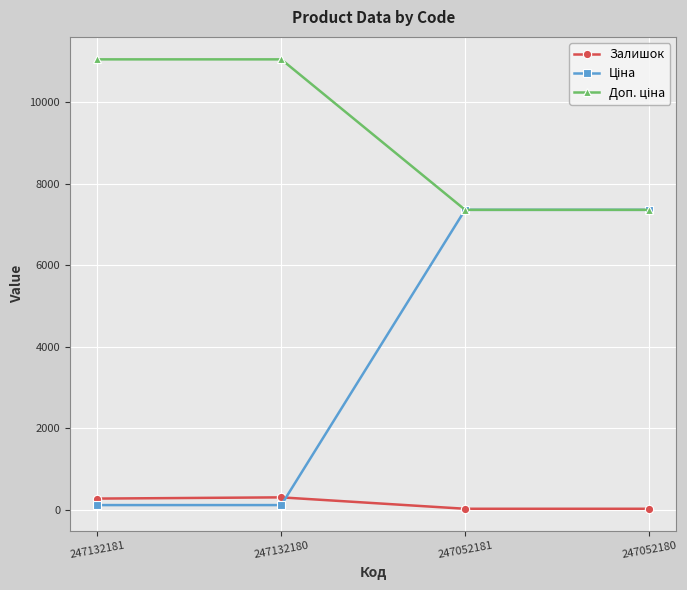

True or false: Залишок has more than 1 points higher than both neighbors.

False